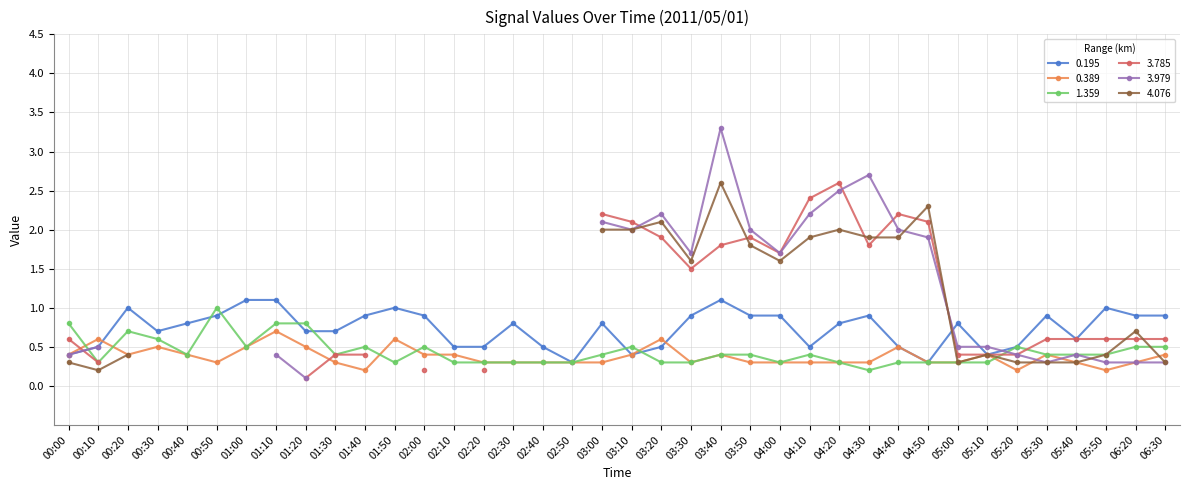

In 0.389, how many points are higher than both neighbors (excluding endpoints)?

9